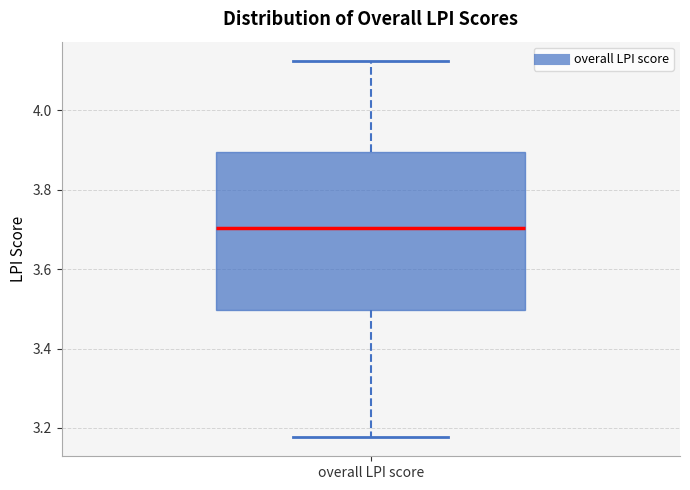

Read this box plot against the y-axis: the position of the median line, the range covered by the box, and the ends of both whiskers. The values are not printed on the chart, so give them approximately, as read against the axis.

median 3.70, box 3.50 to 3.90, whiskers 3.18 to 4.12